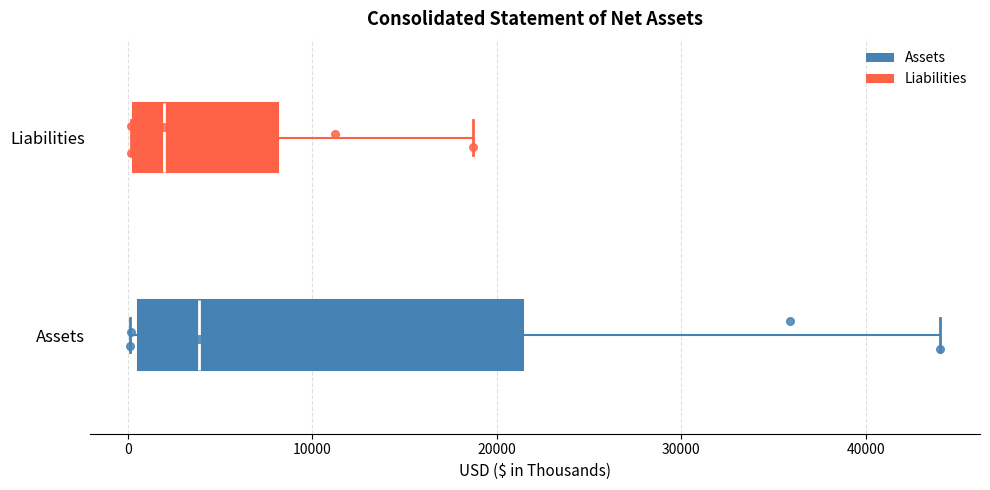

Which box is the widest, from its left edge to its right edge?

Assets